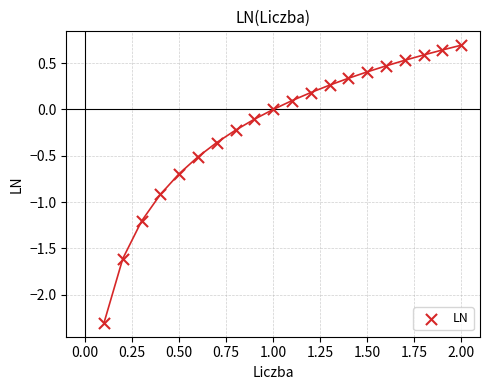

What is the range of Y values (max minus min)?

3.0